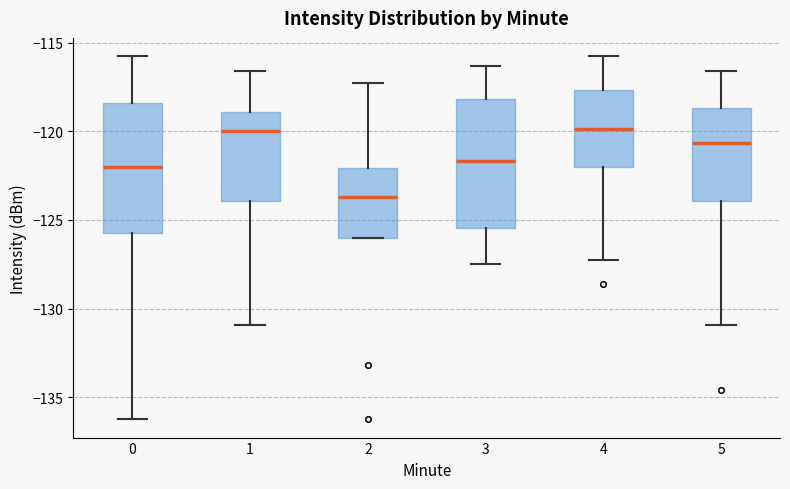

Where is the upper edge of the box at x = 0 on the y-axis? The values are not printed on the chart, so give them approximately, as read against the axis.

-118.5